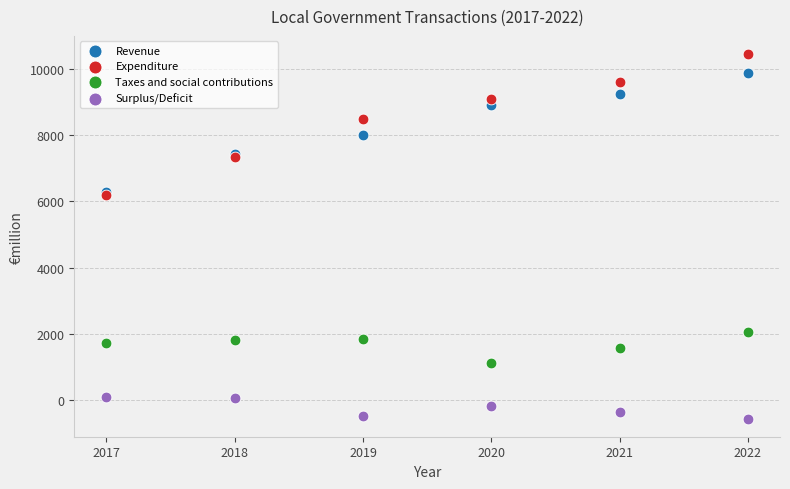

What are all the series names shown in the legend?

Revenue, Expenditure, Taxes and social contributions, Surplus/Deficit